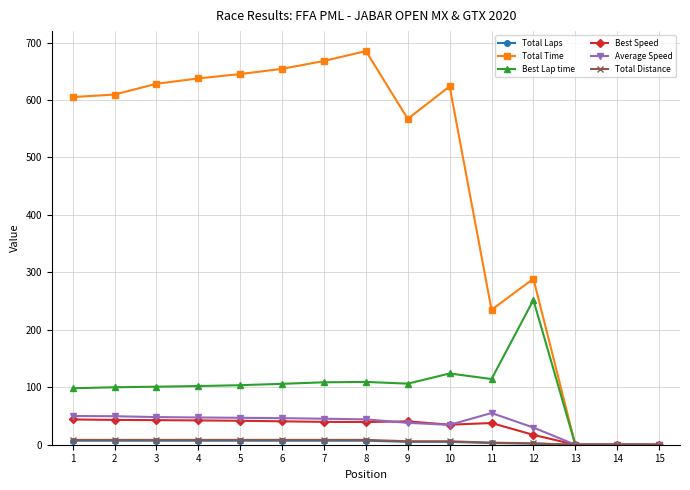

What is the difference between the maximum and minimum values in the Total Time series?

685.2